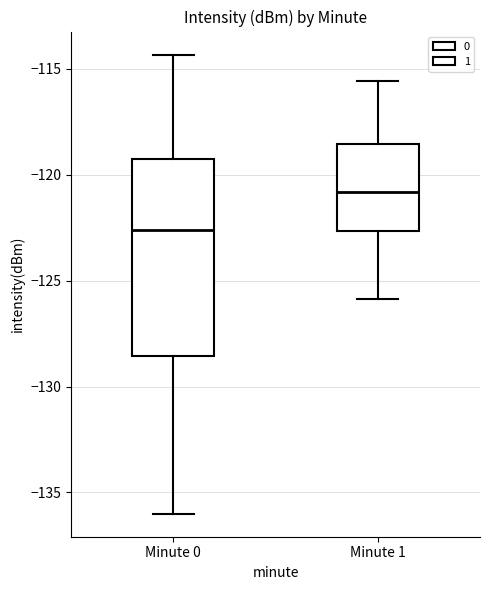

Reading left to right, transcribe this box plot: for each box, give where its median line is, the range the box spans, and where its two whiskers end, as read against the y-axis. The values are not printed on the chart, so give them approximately, as read against the axis.

Minute 0: median -122.5, box -128.5 to -119.5, whiskers -136.0 to -114.5
Minute 1: median -121.0, box -122.5 to -118.5, whiskers -126.0 to -115.5